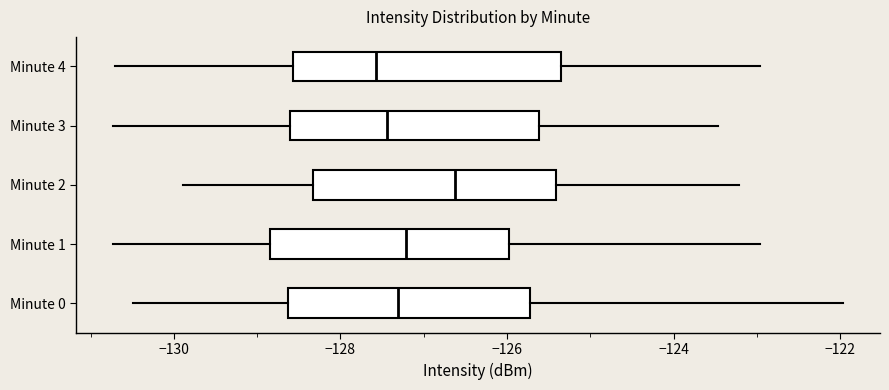

Which box has the furthest to the right median line?

Minute 2